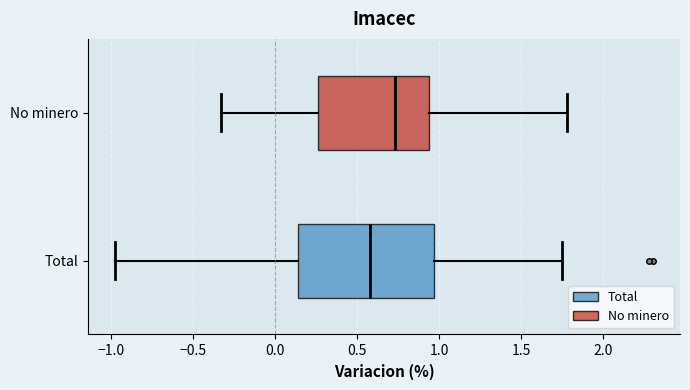

Reading bottom to top, transcribe this box plot: for each box, give where its median line is, the range the box spans, and where its two whiskers end, as read against the x-axis. The values are not printed on the chart, so give them approximately, as read against the axis.

Total: median 0.55, box 0.15 to 0.95, whiskers -1.00 to 1.75
No minero: median 0.75, box 0.25 to 0.95, whiskers -0.35 to 1.80